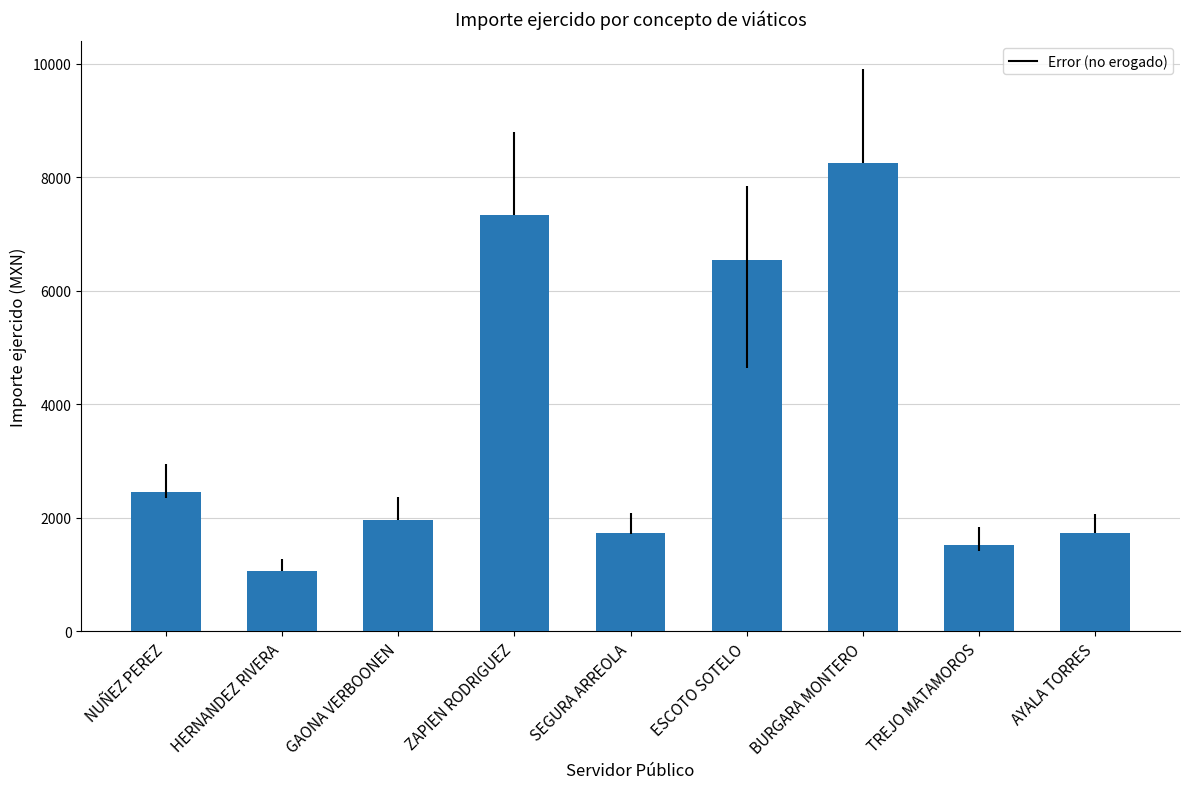

What is the smallest value displayed?

1060.0